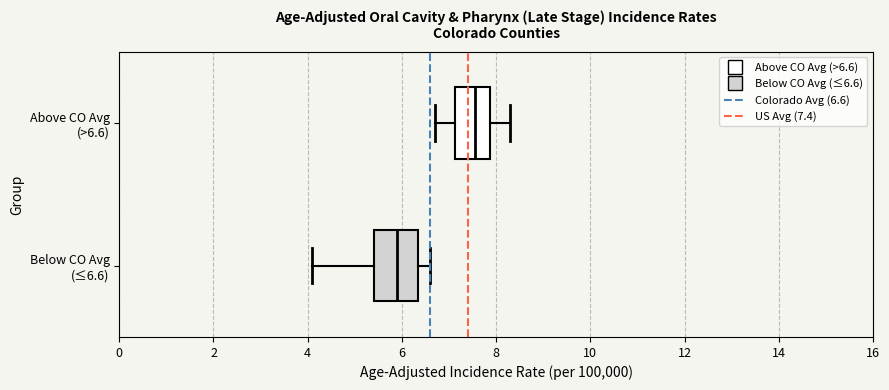

Reading bottom to top, transcribe this box plot: for each box, give where its median line is, the range the box spans, and where its two whiskers end, as read against the x-axis. The values are not printed on the chart, so give them approximately, as read against the axis.

Below CO Avg (≤6.6): median 6.0, box 5.4 to 6.4, whiskers 4.2 to 6.6
Above CO Avg (>6.6): median 7.6, box 7.2 to 7.8, whiskers 6.8 to 8.4